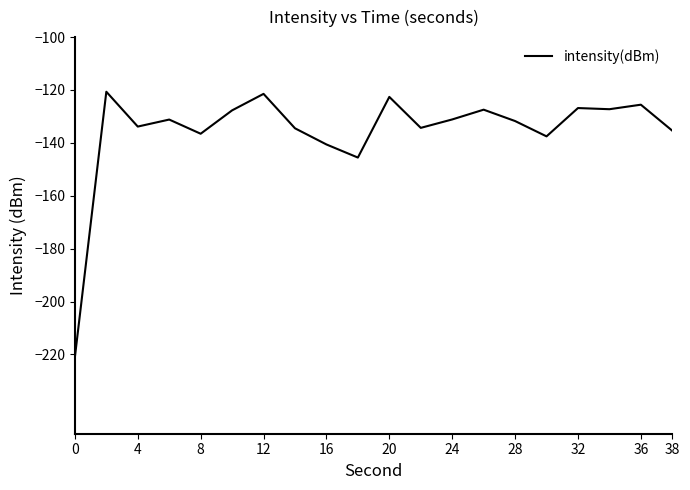

Does the chart display data point markers on the line(s)?

No